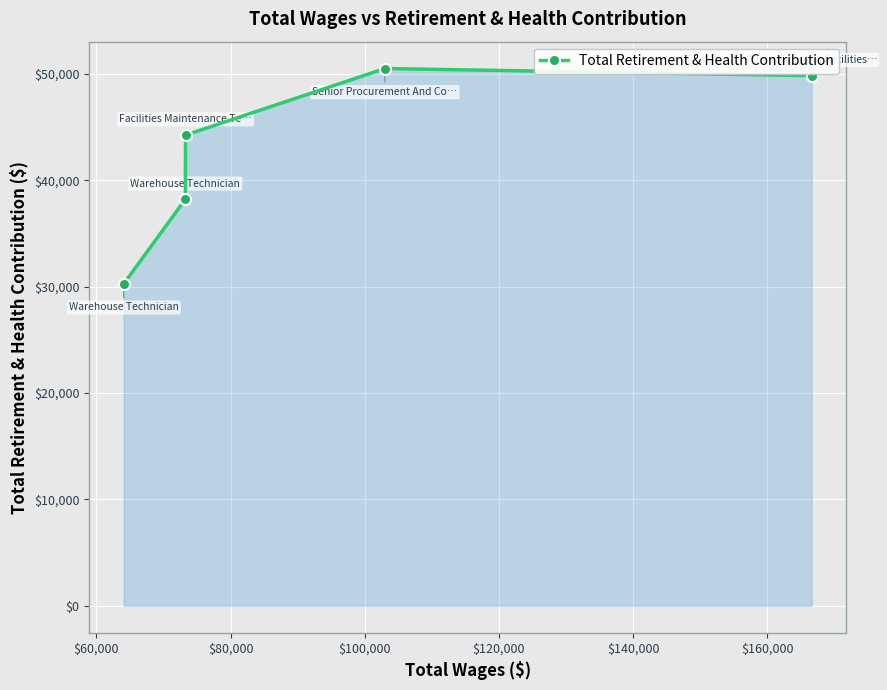

How many series are shown in this chart?

1